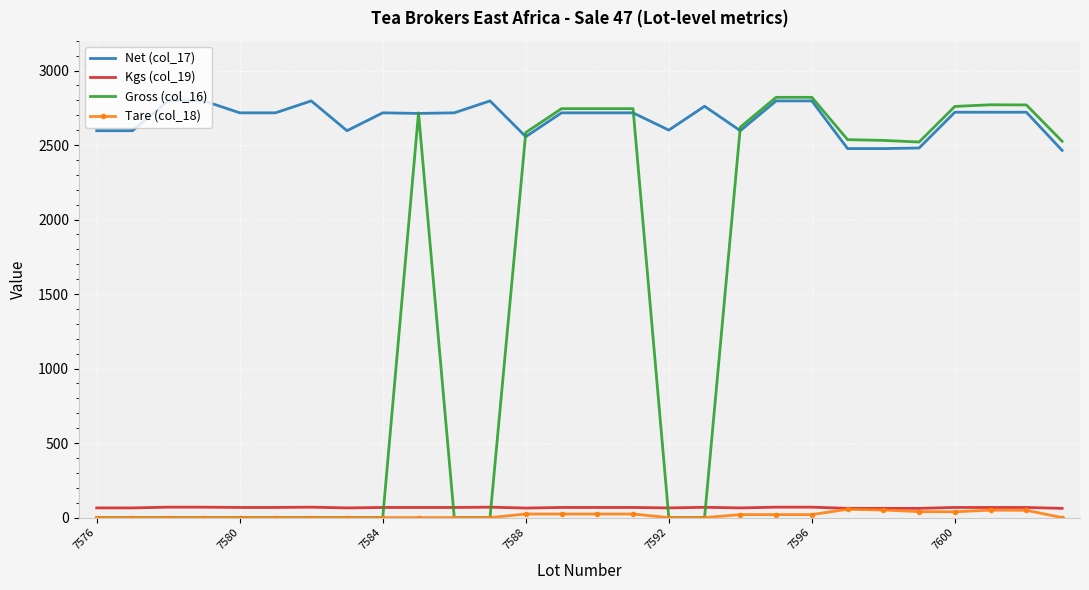

Which series has the largest total across all categories?

Net (col_17)